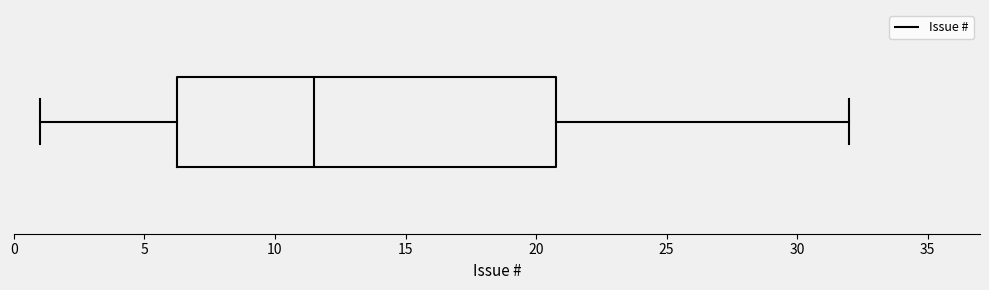

Transcribe this box plot: give where the median line is, the range the box spans, and where the two whiskers end, as read against the x-axis. The values are not printed on the chart, so give them approximately, as read against the axis.

median 11.5, box 6.5 to 21.0, whiskers 1.0 to 32.0